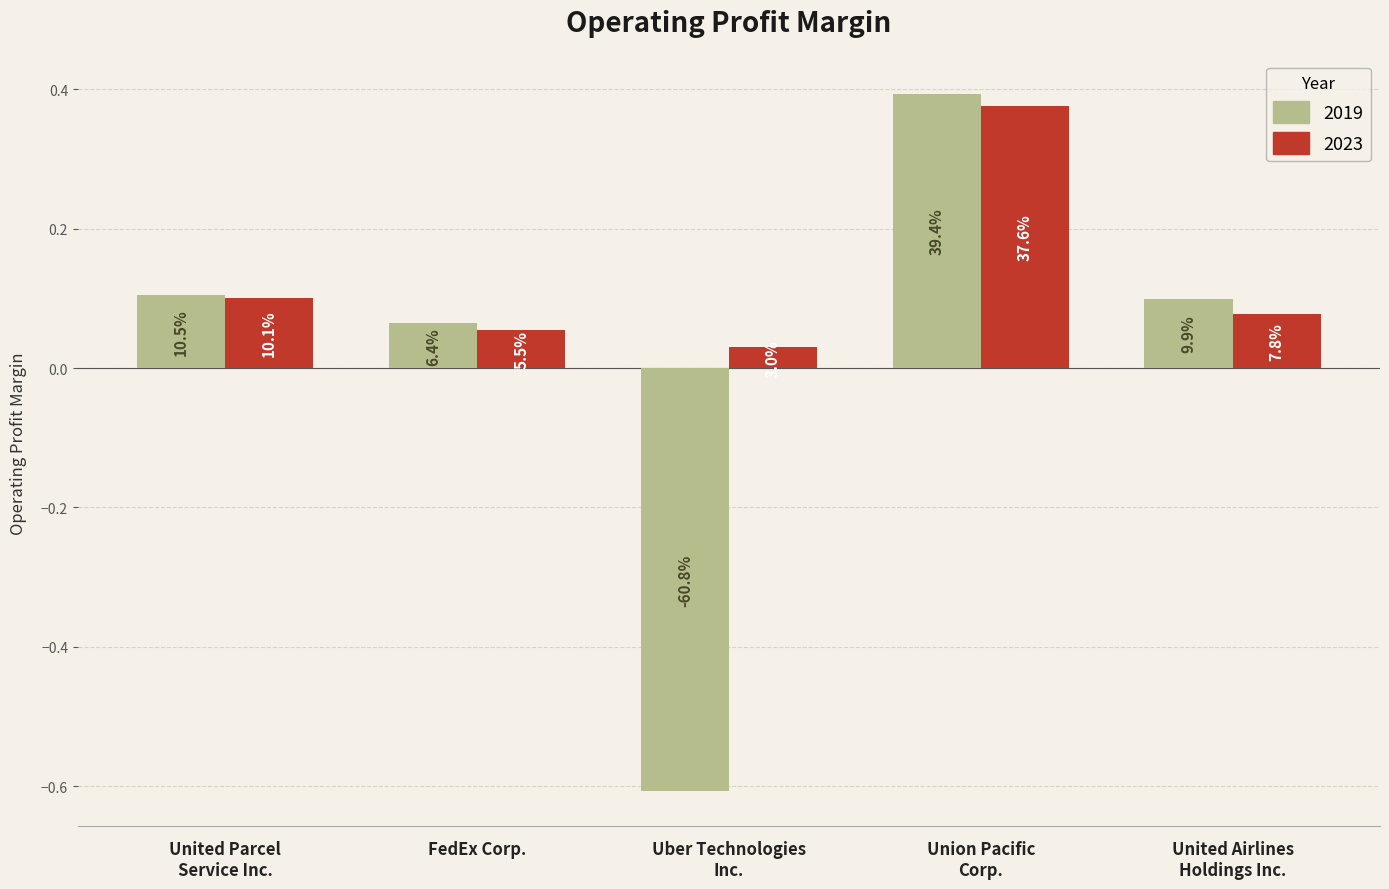

Are the bars horizontal?

No